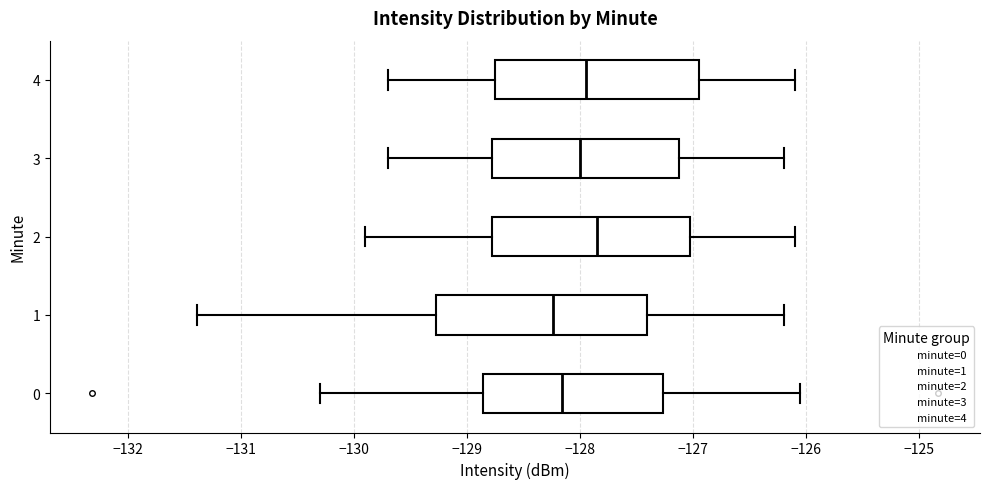

Which box has the furthest to the right median line?

2